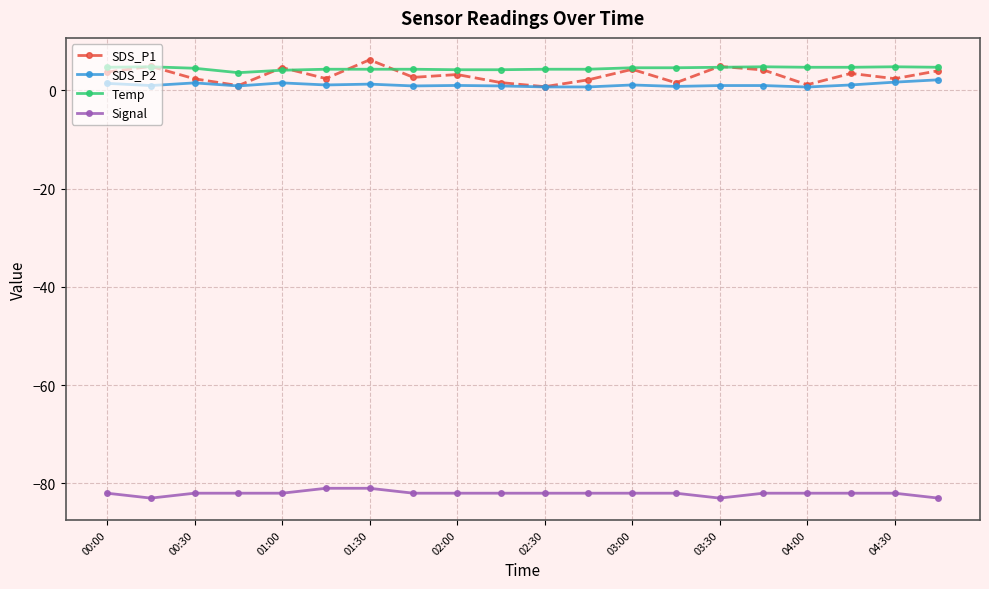

What is the maximum value for SDS_P1?

6.2